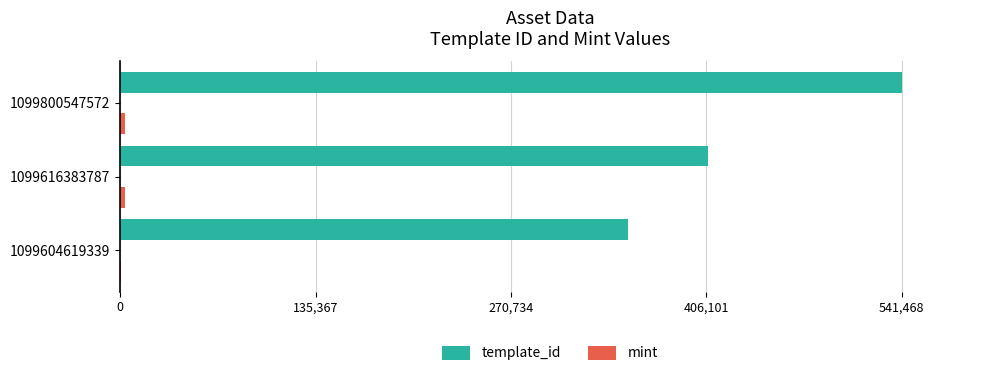

Which series has the largest total across all categories?

template_id